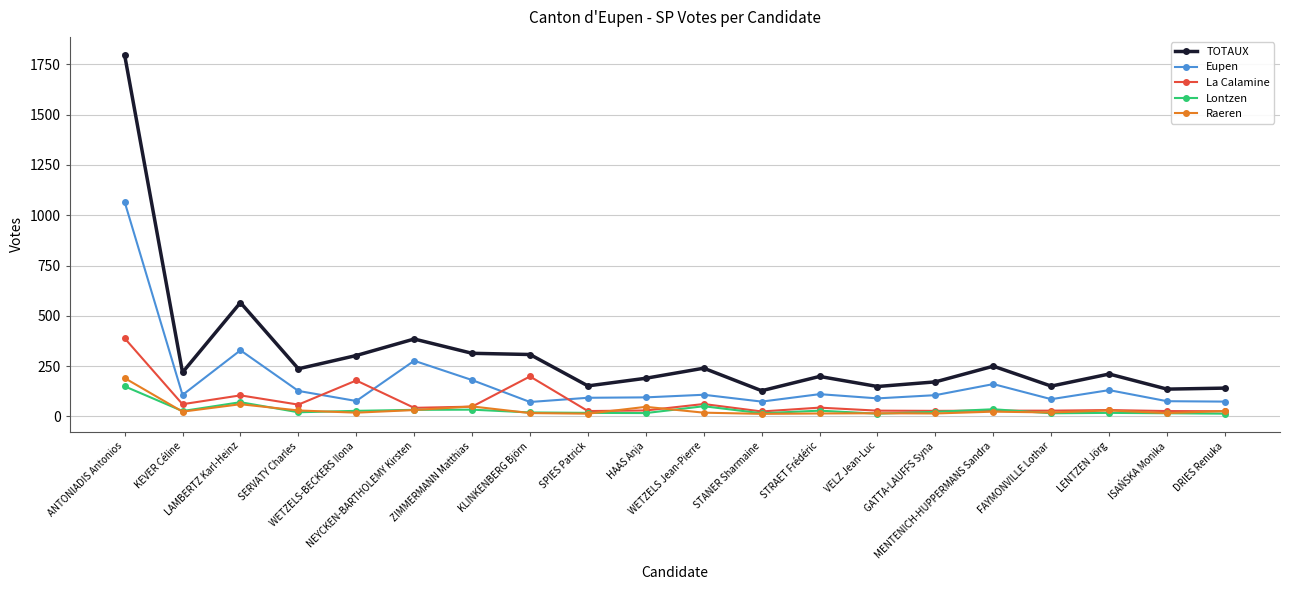

What is the total value across all series at SERVATY Charles?

474